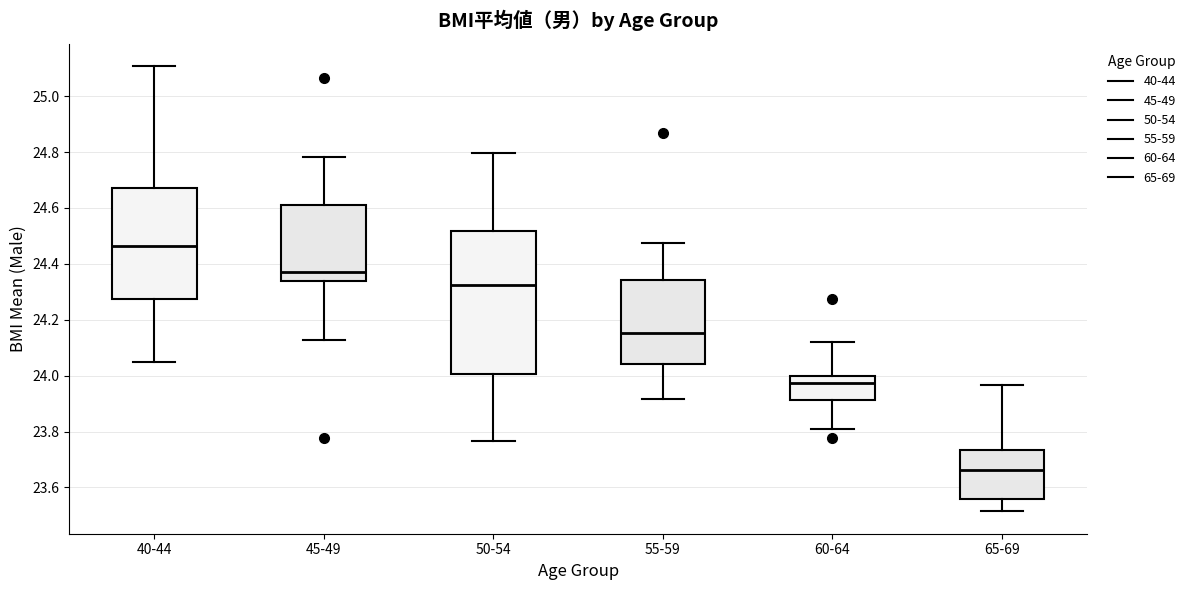

Which box is the tallest, from its lower edge to its upper edge?

50-54